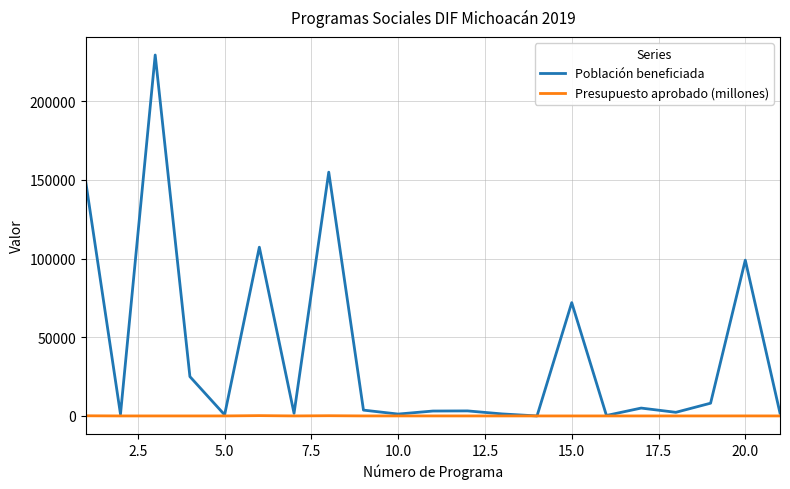

What are all the series names shown in the legend?

Población beneficiada, Presupuesto aprobado (millones)